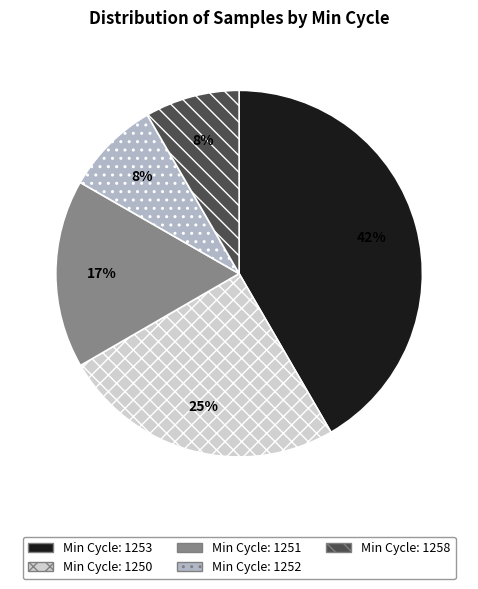

How many segments does this pie chart have?

5